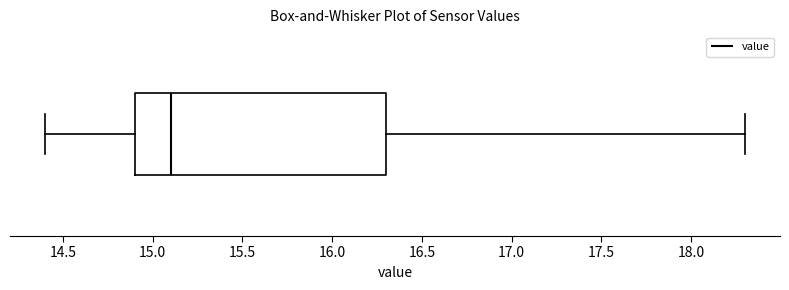

Where does the right whisker of the box end on the x-axis? The values are not printed on the chart, so give them approximately, as read against the axis.

18.3